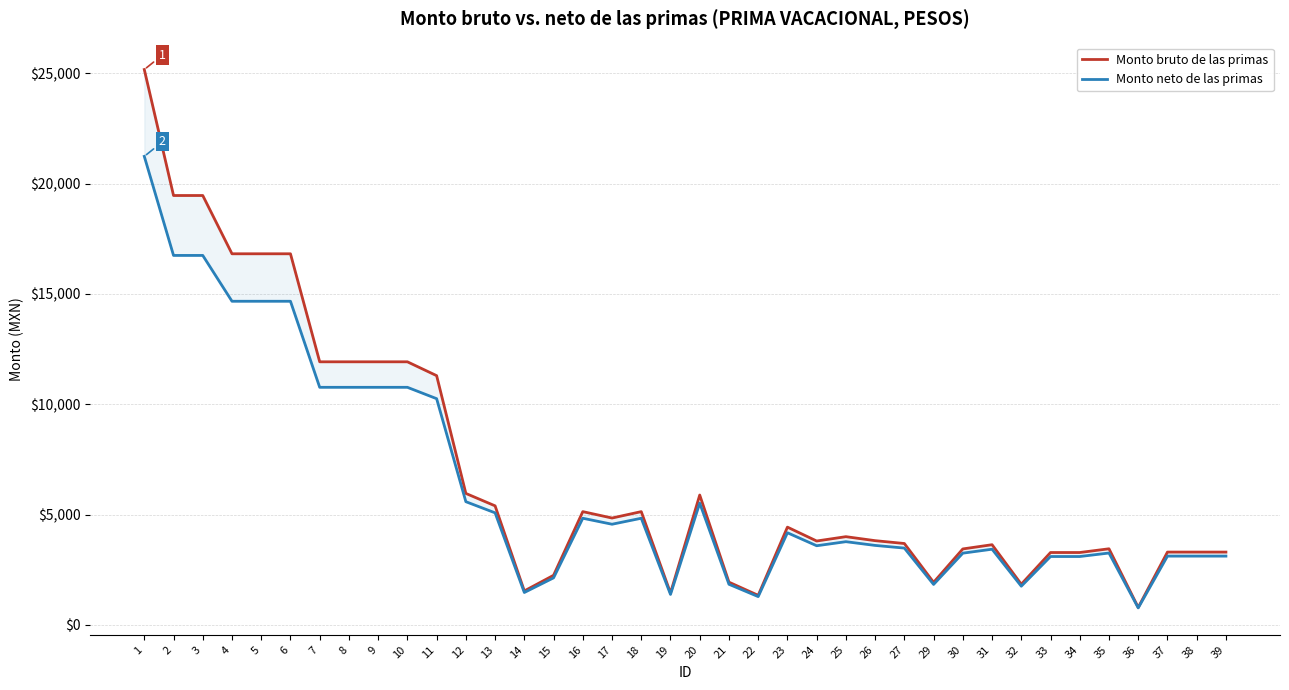

What is the average value of the Monto neto de las primas series?

6291.5